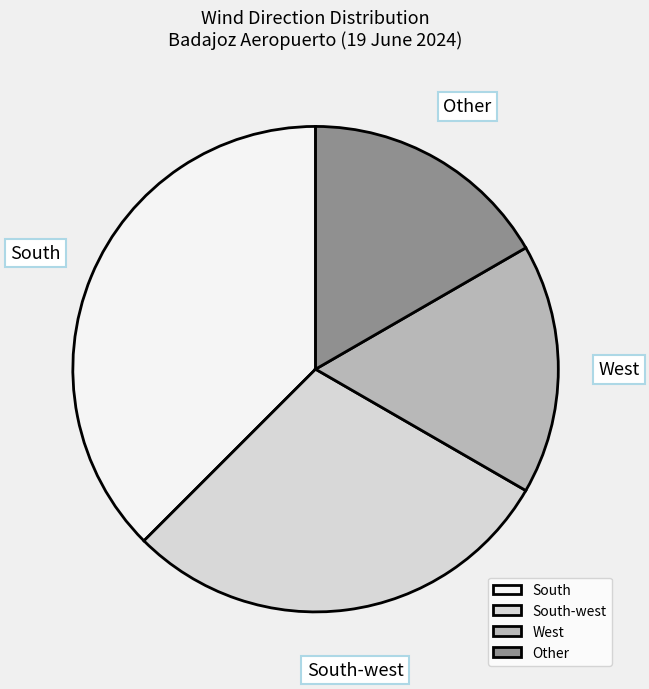

Is South the majority of the pie?

No